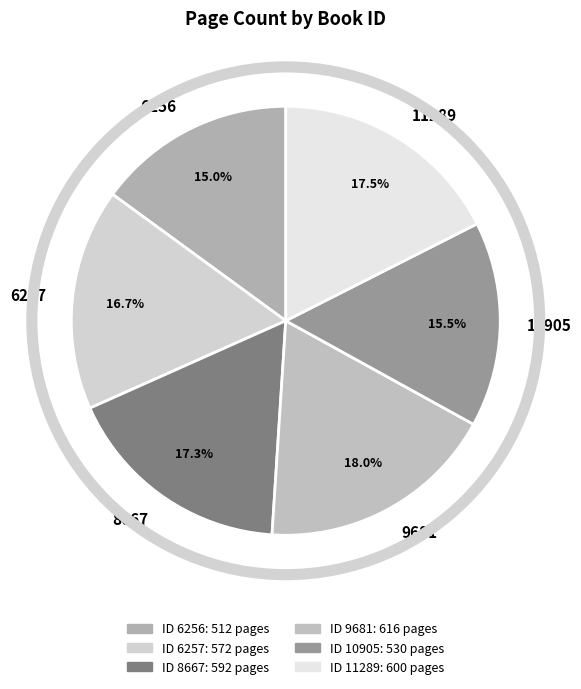

Does any single category account for the majority?

No